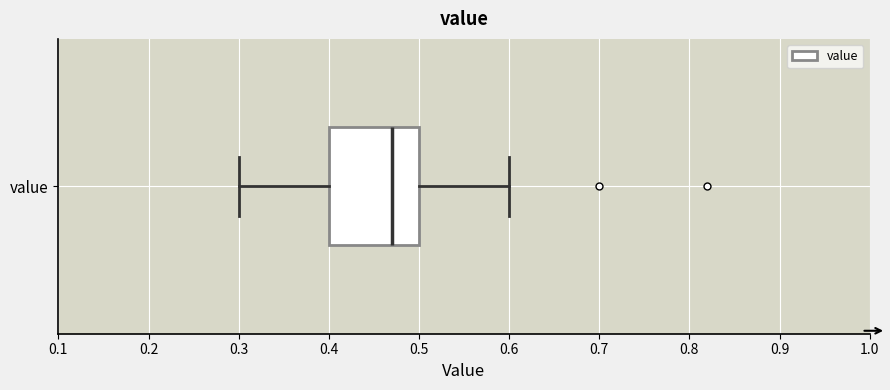

Read this box plot against the x-axis: the position of the median line, the range covered by the box, and the ends of both whiskers. The values are not printed on the chart, so give them approximately, as read against the axis.

median 0.47, box 0.40 to 0.50, whiskers 0.30 to 0.60